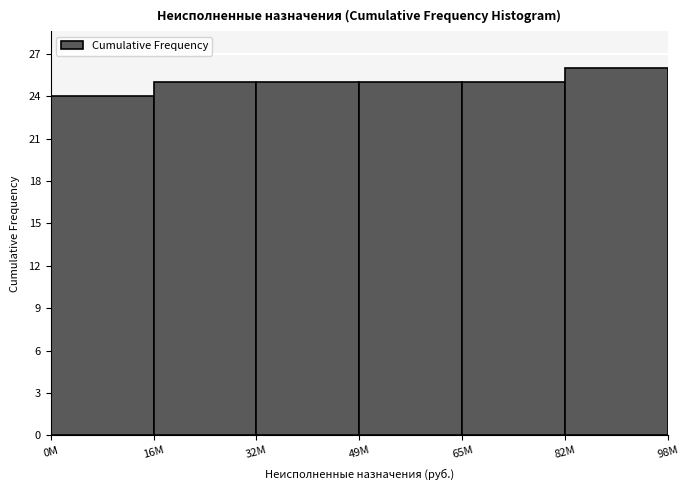

Reading left to right, transcribe all the data shown in this chart.

0M=24	16M=25	32M=25	65M=25	82M=25	98M=26